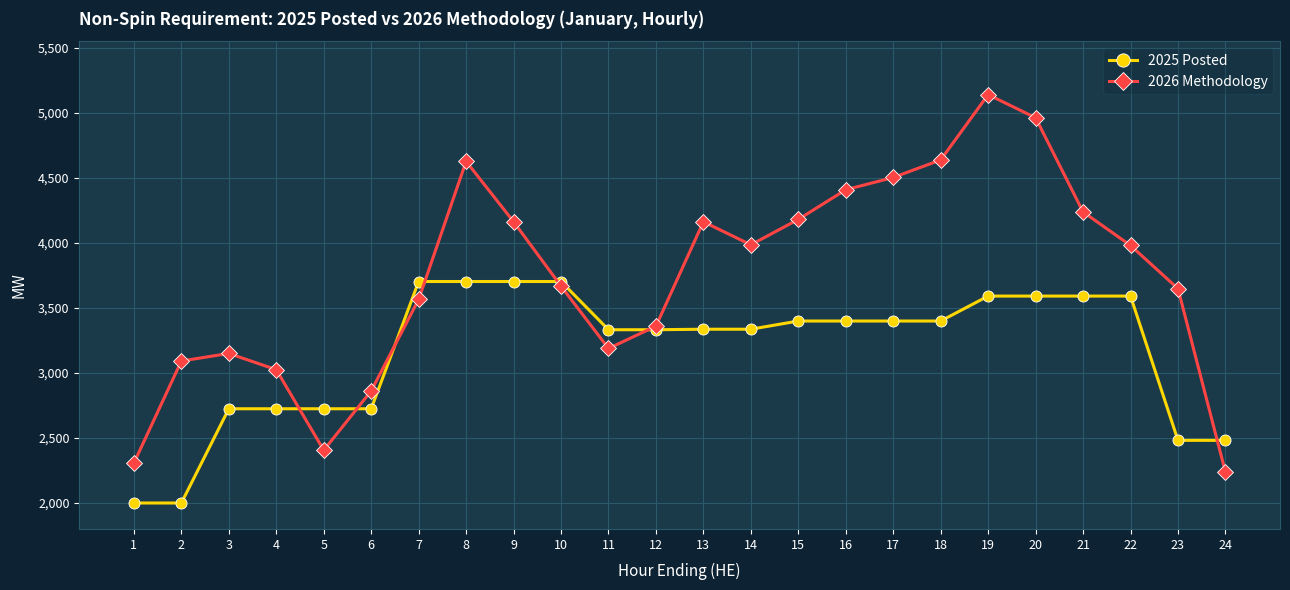

The value of 2026 Methodology at 19 is 5138.9. True or false?

True